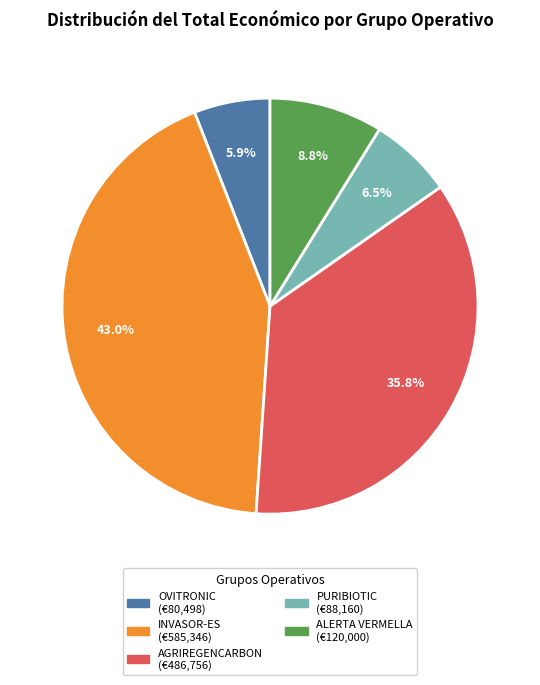

What is the largest slice in the pie chart?

INVASOR-ES